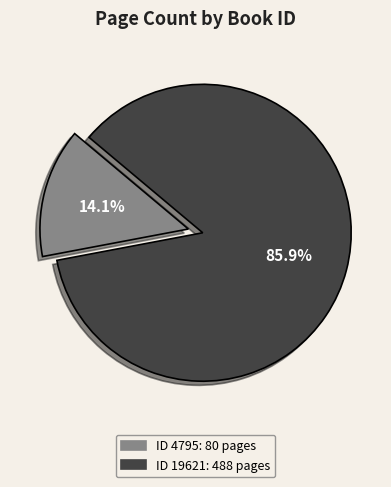

Does any single category account for the majority?

Yes